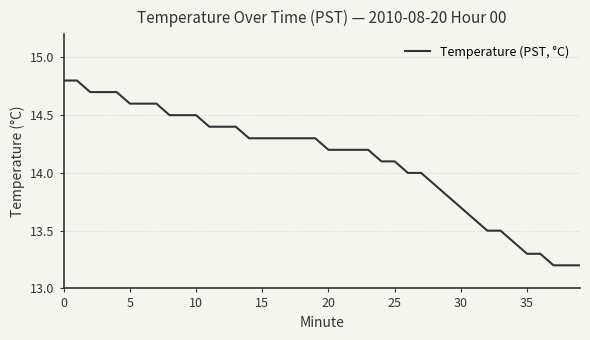

What is the minimum value shown in the chart?

13.2